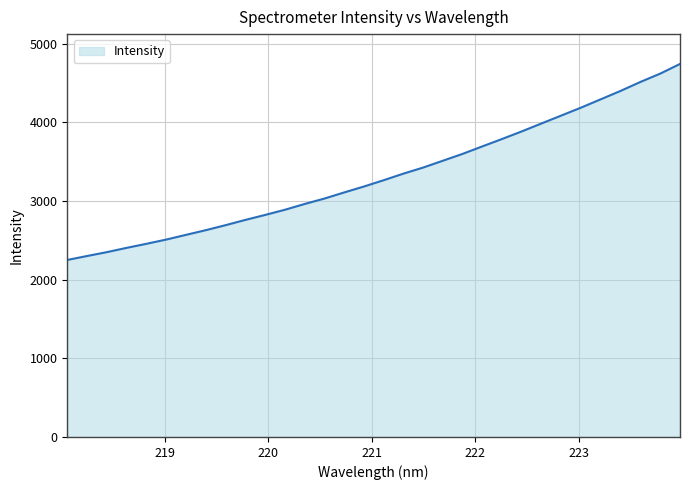

What is the difference between the maximum and minimum values?

2491.8